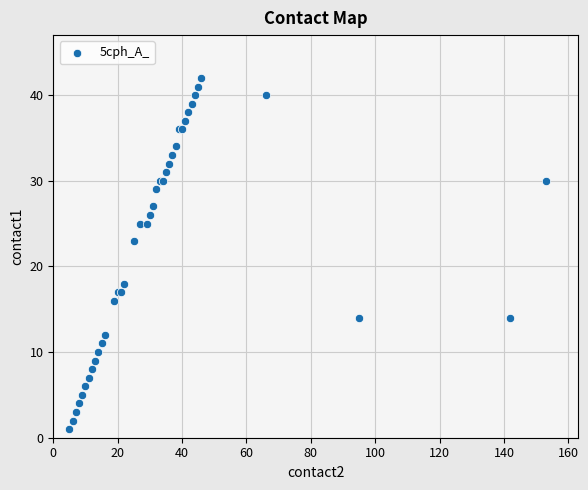

What Y value in the scatter plot is closest to 21?

23